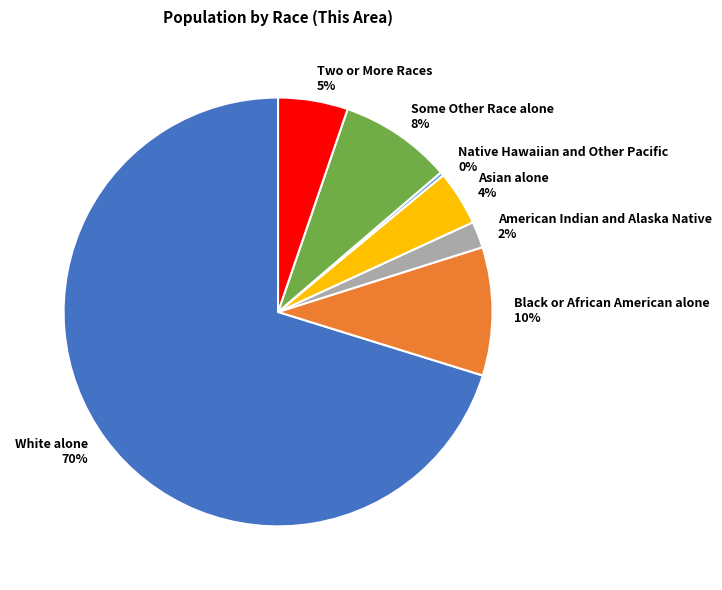

Is it true that Black or African American alone is 21% of the pie?

False